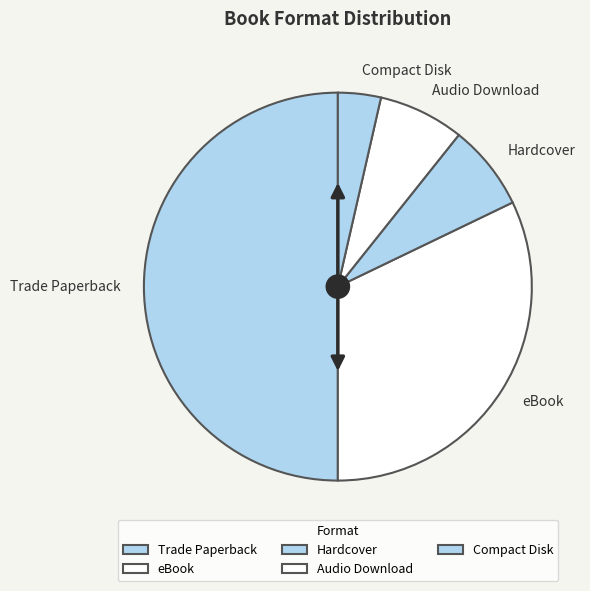

Between Hardcover and Compact Disk, which is larger?

Hardcover